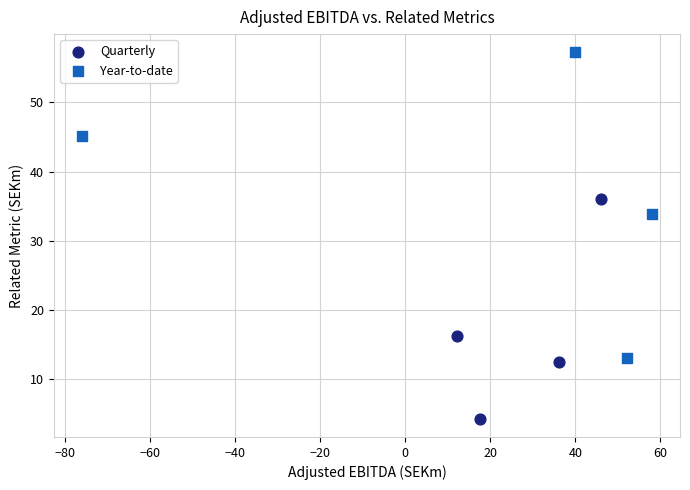

Which series contains the lowest Y value?

Quarterly